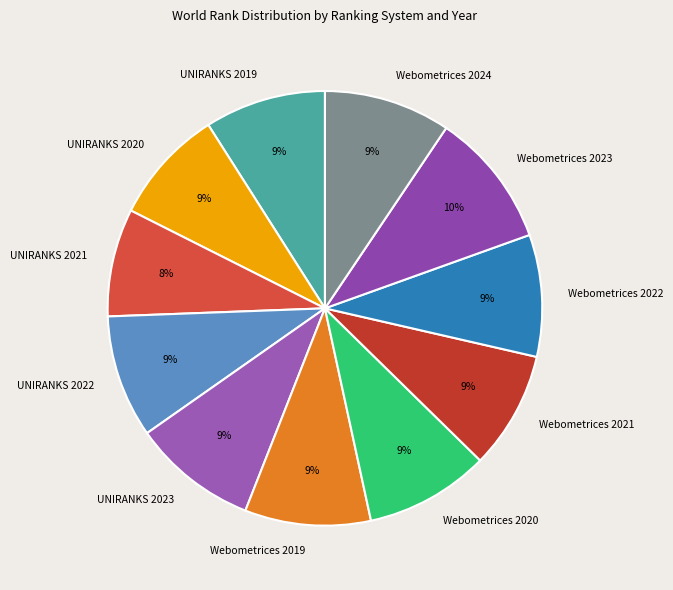

Do UNIRANKS 2023 and UNIRANKS 2020 together represent more than half of the pie?

No